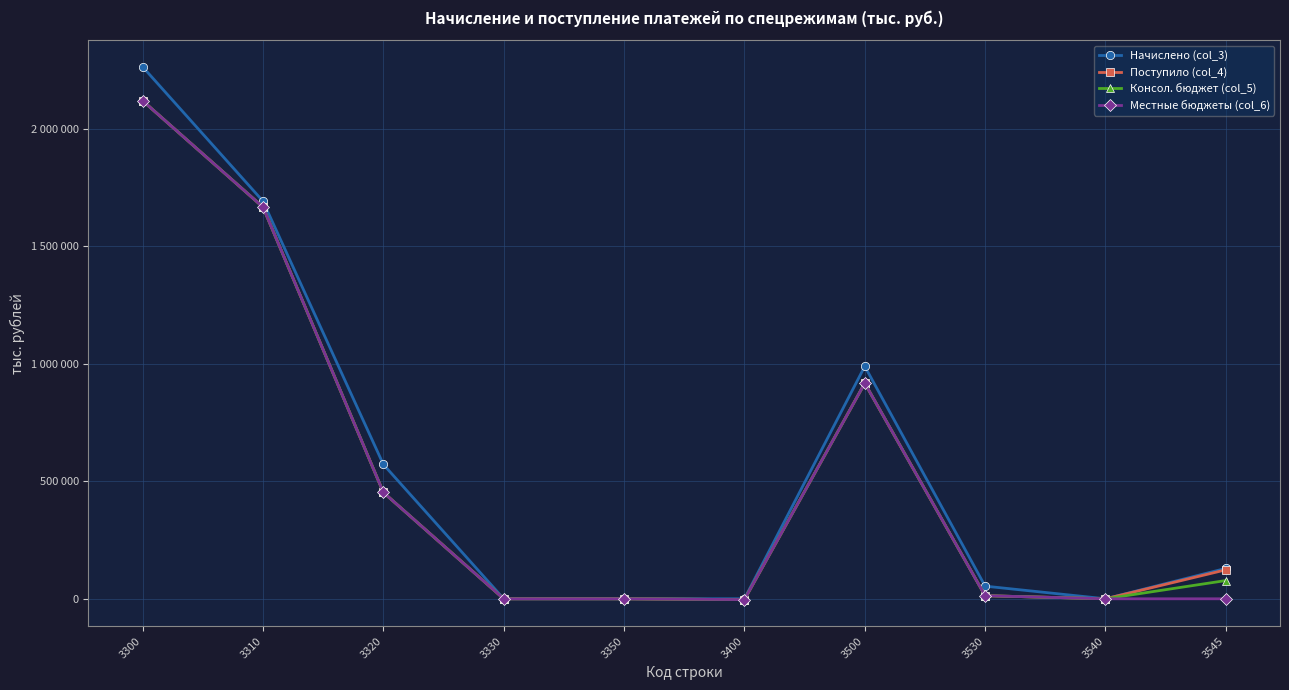

What are all the series names shown in the legend?

Начислено (col_3), Поступило (col_4), Консол. бюджет (col_5), Местные бюджеты (col_6)